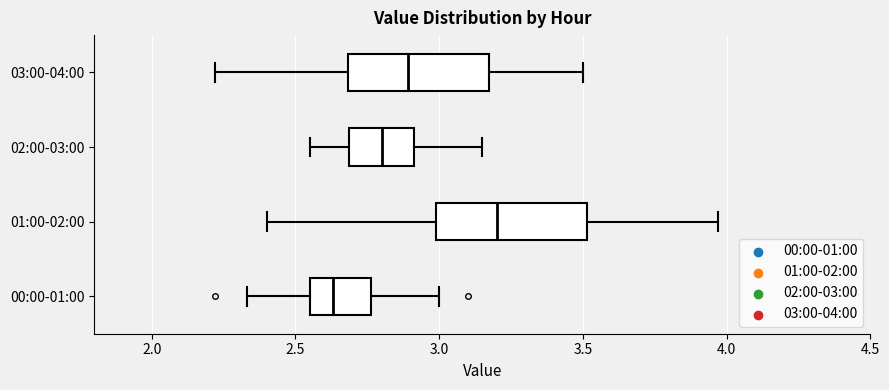

Reading bottom to top, read every box against the x-axis: the position of its median line, the range the box covers, and the ends of its whiskers. The values are not printed on the chart, so give them approximately, as read against the axis.

00:00-01:00: median 2.65, box 2.55 to 2.75, whiskers 2.35 to 3.00
01:00-02:00: median 3.20, box 3.00 to 3.50, whiskers 2.40 to 3.95
02:00-03:00: median 2.80, box 2.70 to 2.90, whiskers 2.55 to 3.15
03:00-04:00: median 2.90, box 2.70 to 3.20, whiskers 2.20 to 3.50